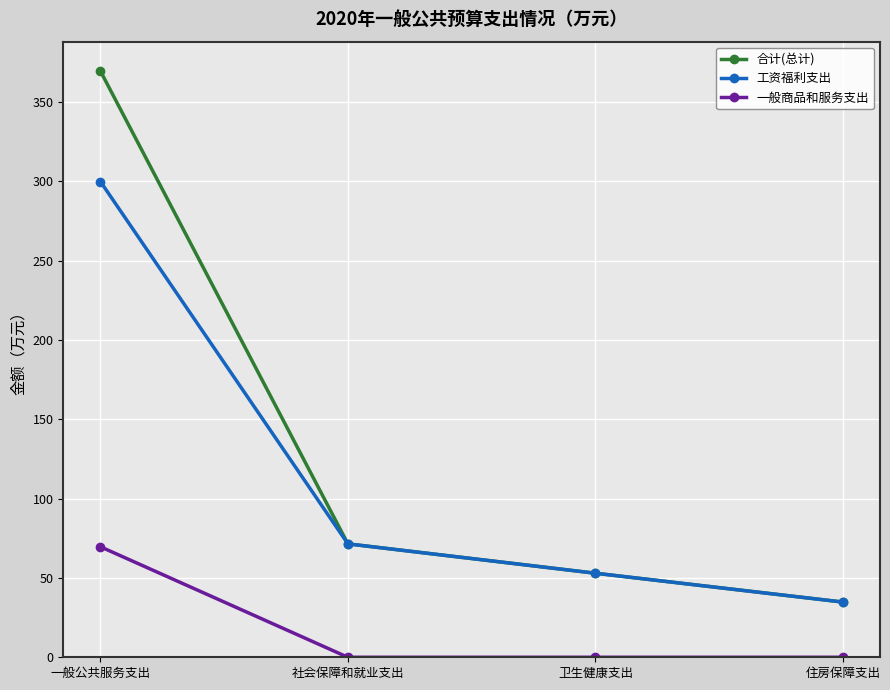

True or false: 工资福利支出 has a value of 57.8 at 住房保障支出.

False